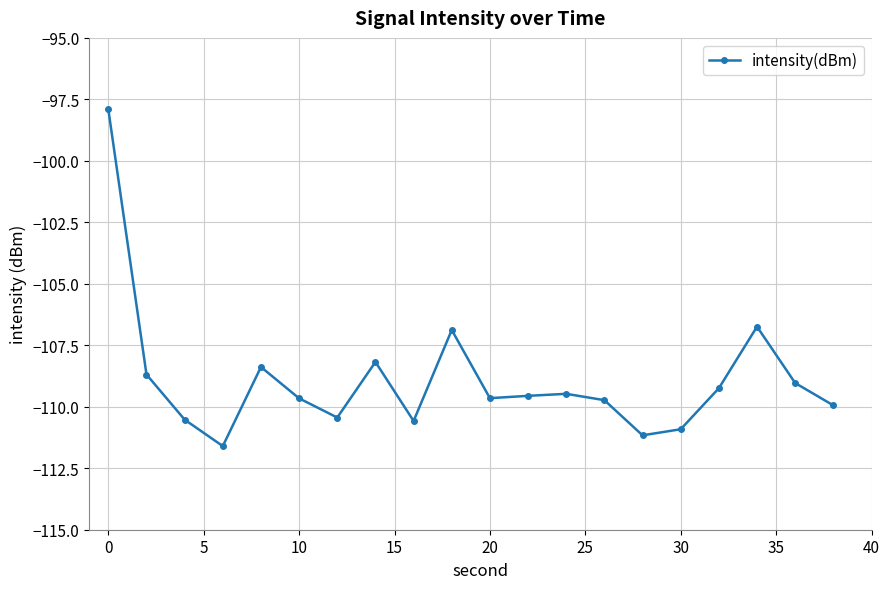

What is the difference between the maximum and minimum values?

13.7